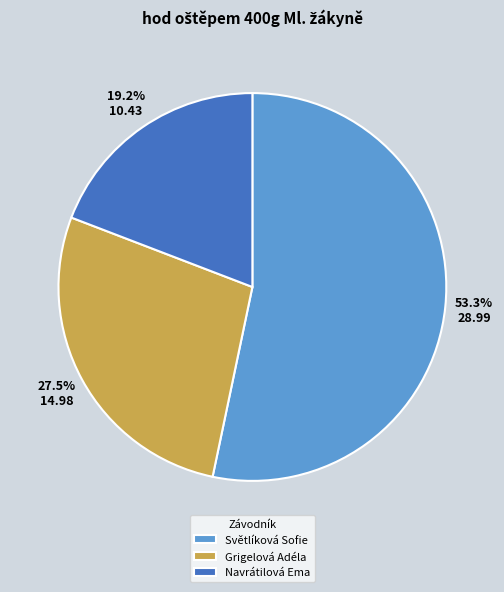

Which has a higher value, Grigelová Adéla or Navrátilová Ema?

Grigelová Adéla